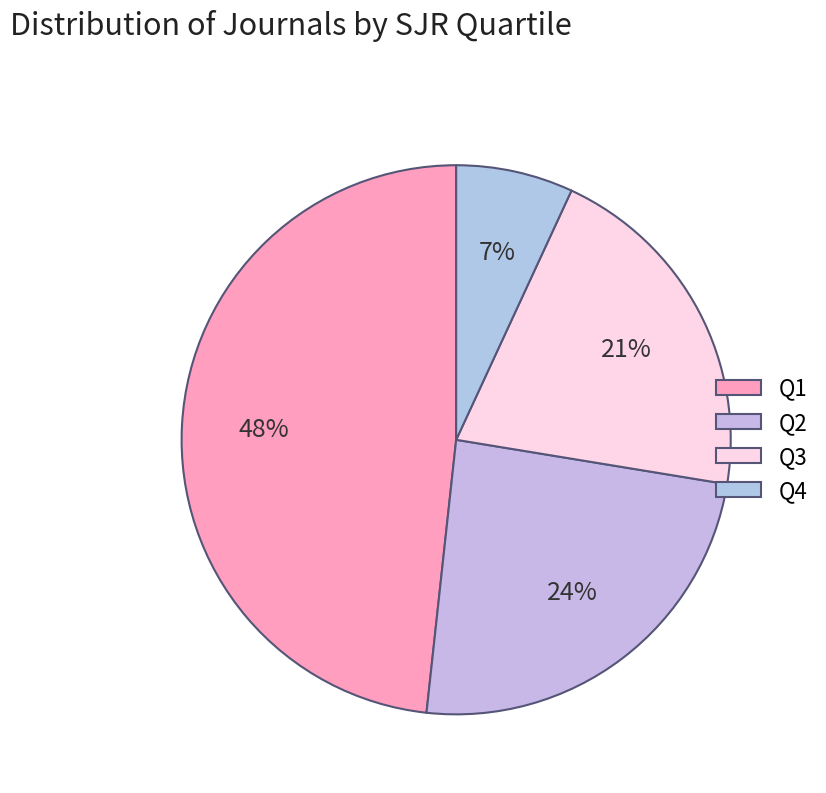

To the nearest percent, what is the average slice percentage?

25%